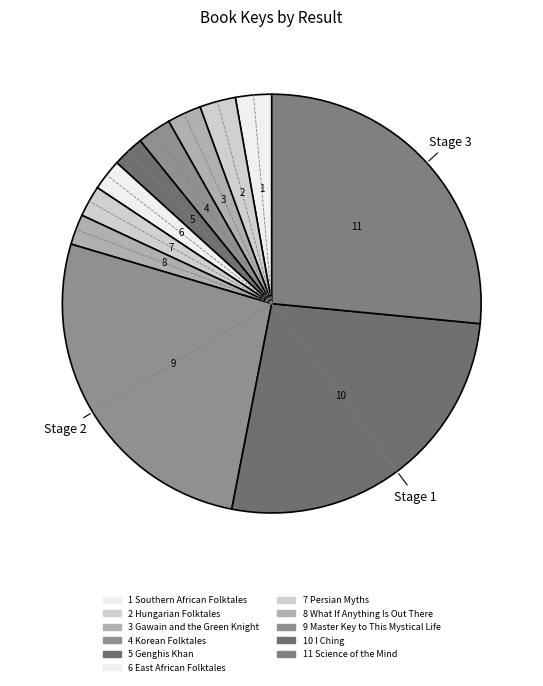

How many slices are in this pie chart?

11